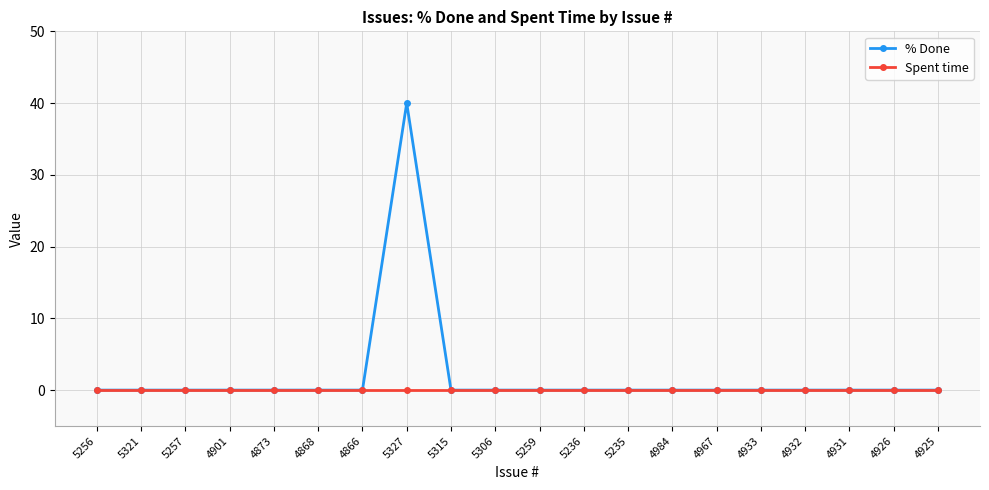

Which category has the highest value across all series?

5327